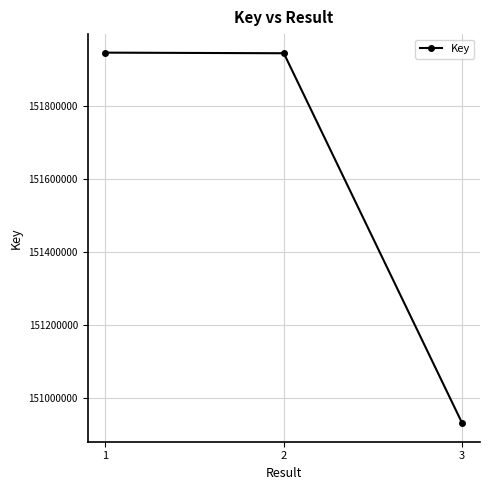

What is the average value?

151608286